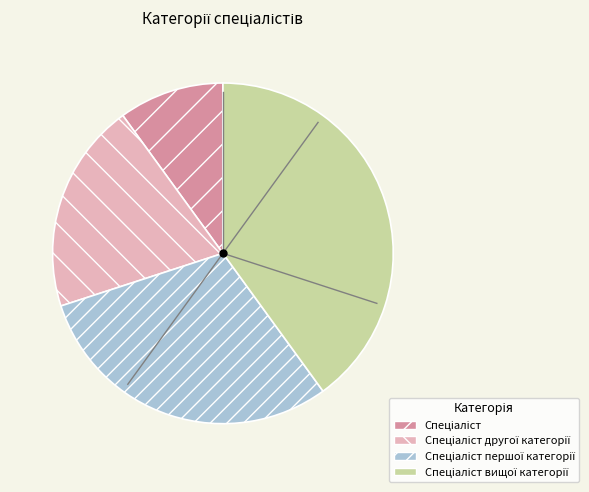

Does any single category account for the majority?

No